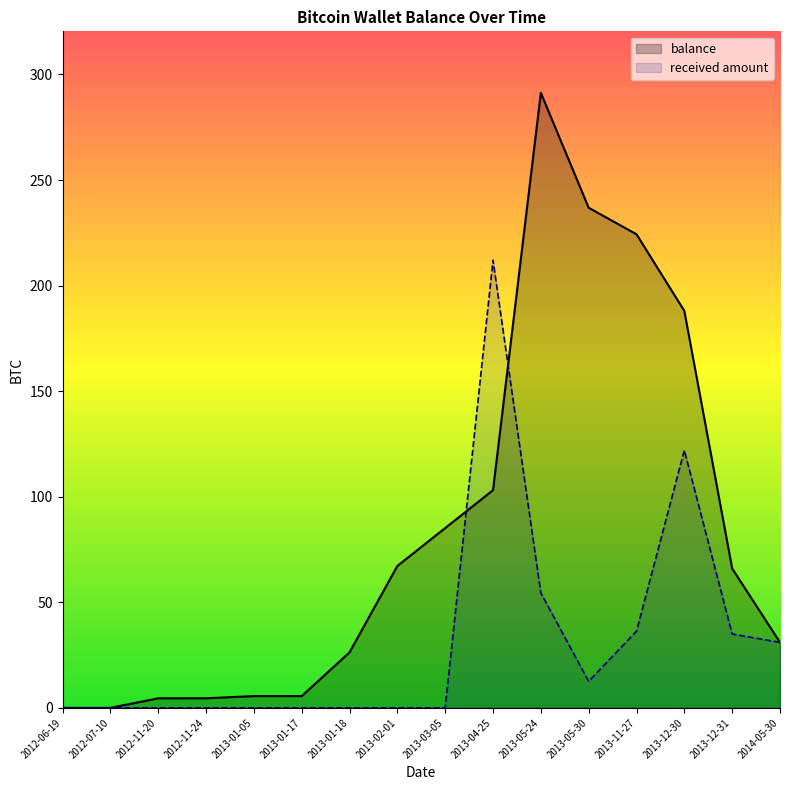

How many lines are shown in the chart?

2